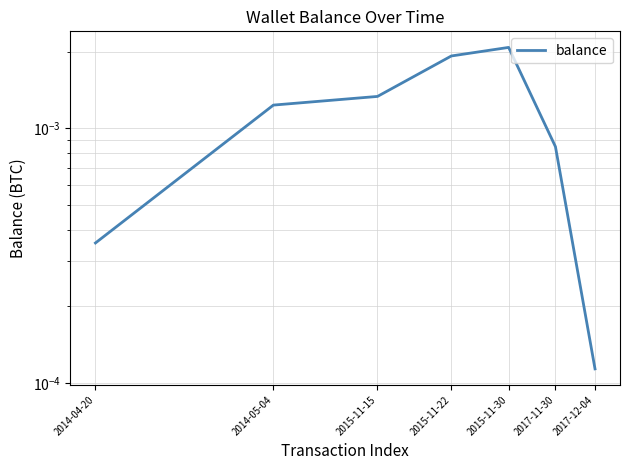

At which category does the data reach its first local peak?

2015-11-30